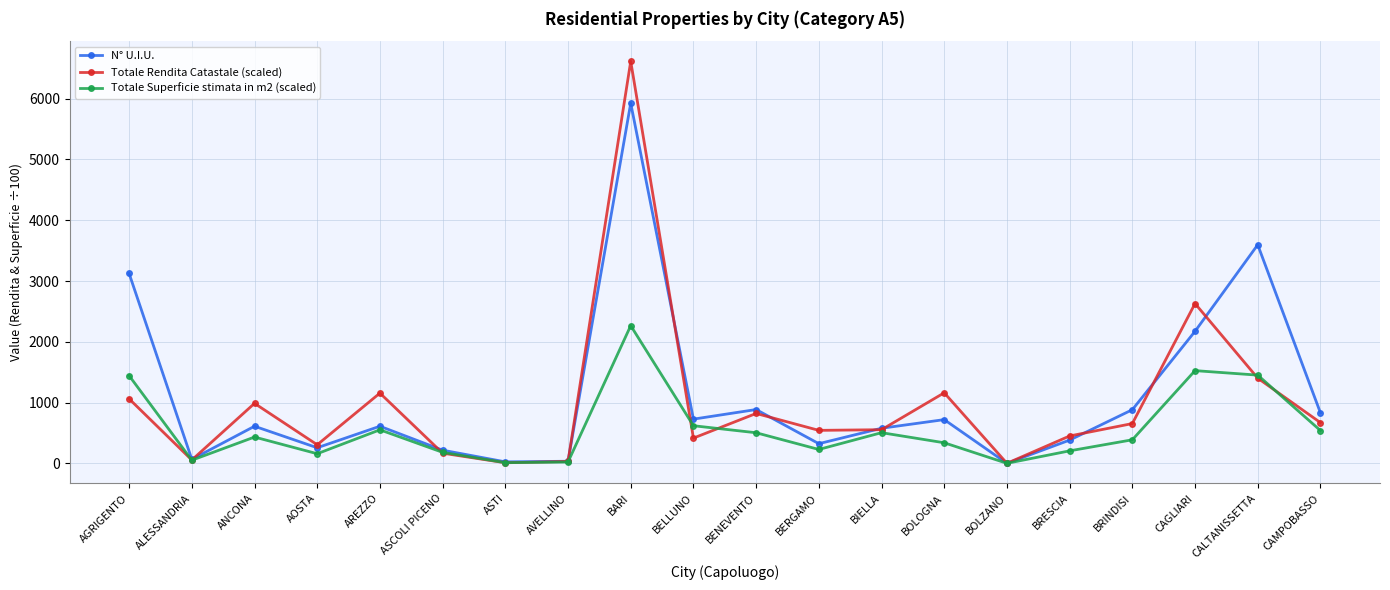

Is it true that N° U.I.U. equals 633.9 at BRESCIA?

False